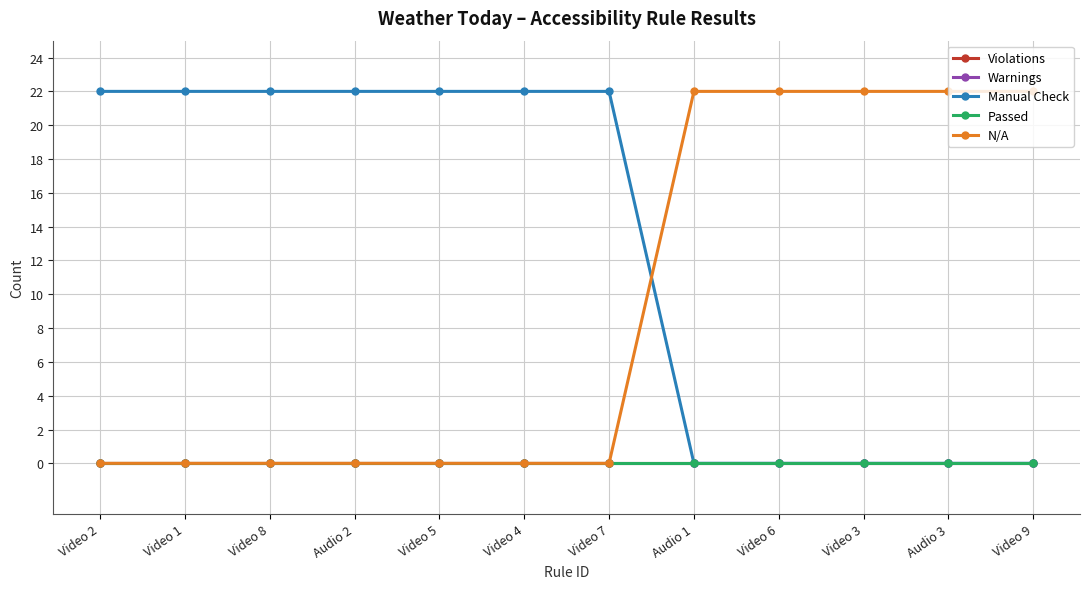

Rank the categories by Manual Check value from lowest to highest.

Audio 1, Video 6, Video 3, Audio 3, Video 9, Video 2, Video 1, Video 8, Audio 2, Video 5, Video 4, Video 7